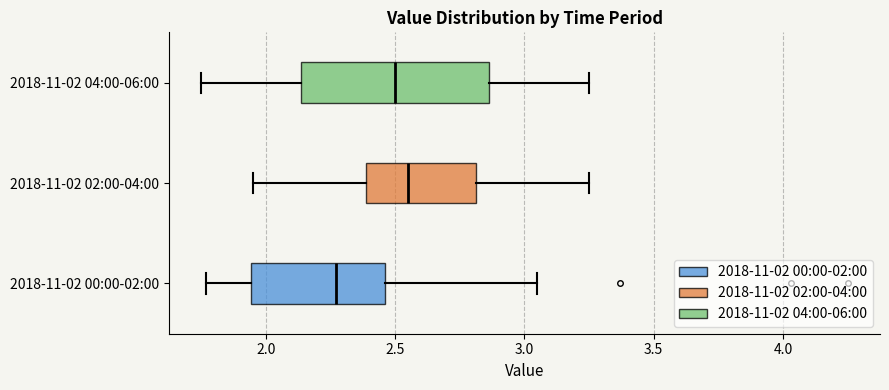

Reading bottom to top, transcribe this box plot: for each box, give where its median line is, the range the box spans, and where its two whiskers end, as read against the x-axis. The values are not printed on the chart, so give them approximately, as read against the axis.

2018-11-02 00:00-02:00: median 2.25, box 1.95 to 2.45, whiskers 1.75 to 3.05
2018-11-02 02:00-04:00: median 2.55, box 2.40 to 2.80, whiskers 1.95 to 3.25
2018-11-02 04:00-06:00: median 2.50, box 2.15 to 2.85, whiskers 1.75 to 3.25